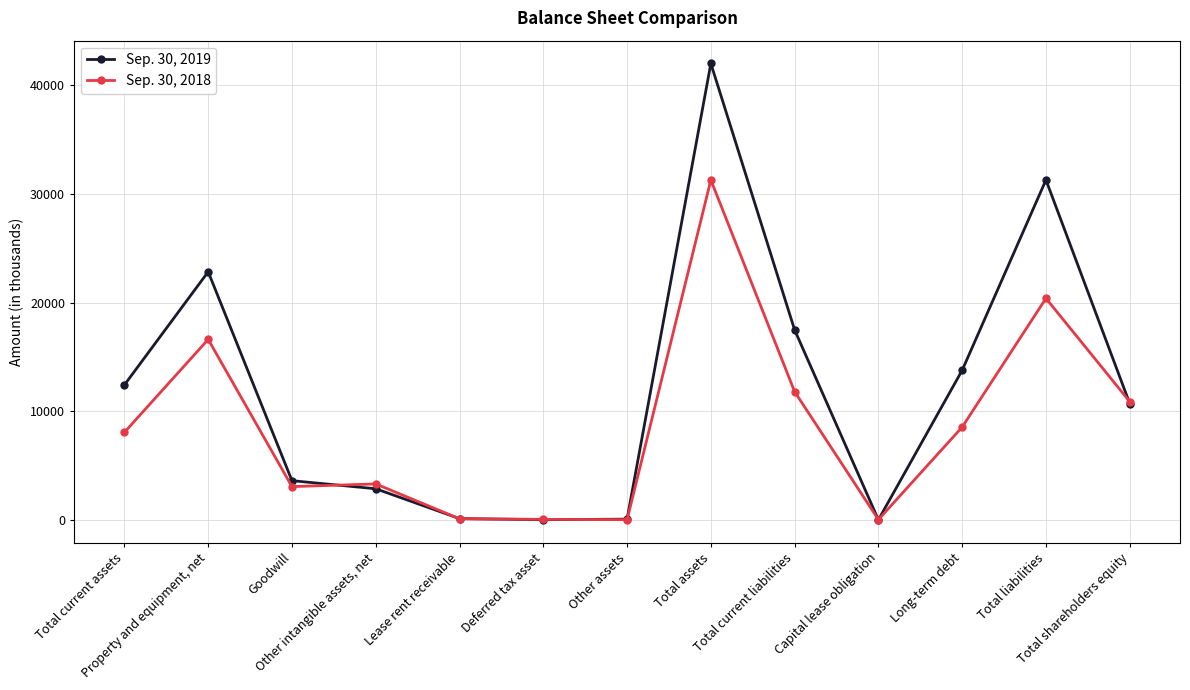

List the labels in order of Sep. 30, 2018 value, largest first.

Total assets, Total liabilities, Property and equipment, net, Total current liabilities, Total shareholders equity, Long-term debt, Total current assets, Other intangible assets, net, Goodwill, Lease rent receivable, Deferred tax asset, Capital lease obligation, Other assets